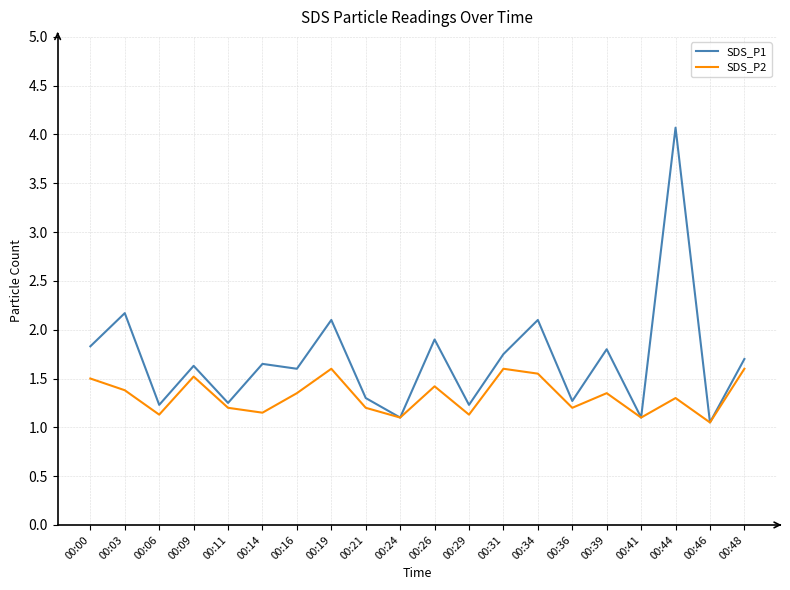

True or false: SDS_P2 has a value of 1.6 at 00:48.

True